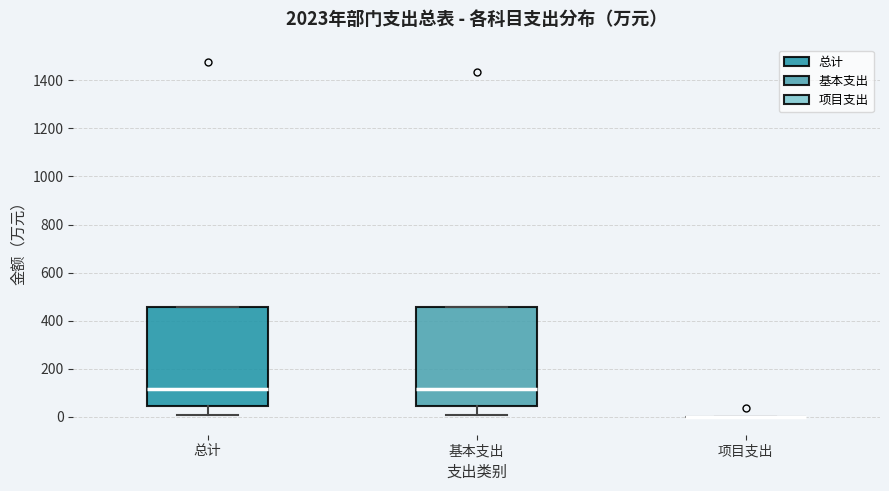

Reading left to right, transcribe this box plot: for each box, give where its median line is, the range the box spans, and where its two whiskers end, as read against the y-axis. The values are not printed on the chart, so give them approximately, as read against the axis.

总计: median 120, box 40 to 460, whiskers 0 to 460
基本支出: median 120, box 40 to 460, whiskers 0 to 460
项目支出: box collapsed to a line at 0, whiskers 0 to 0